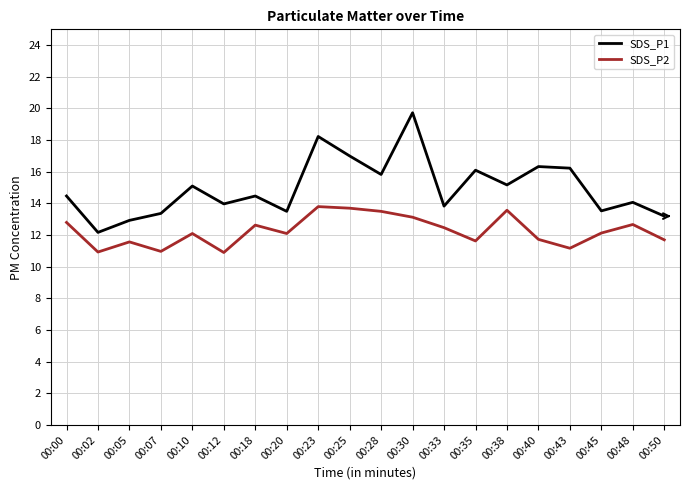

What is the total value across all series at 00:28?

29.3